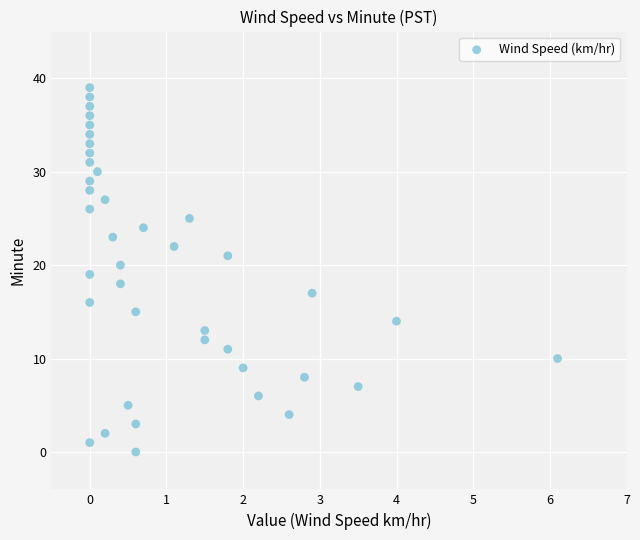

What is the range of Y values (max minus min)?

39